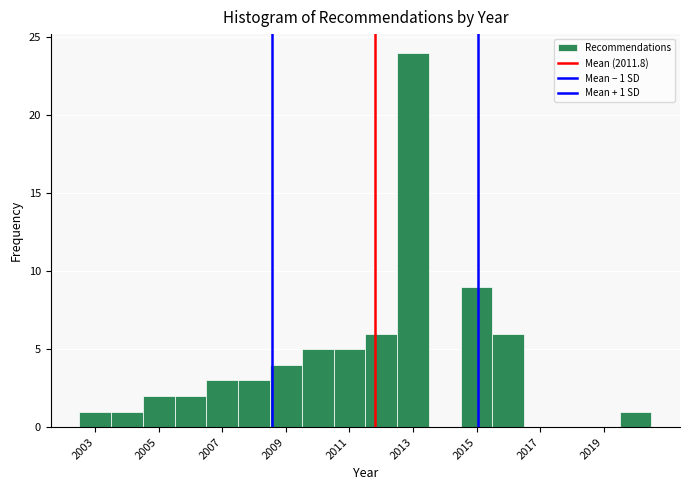

Over which range of the x-axis is the bar tallest?

2012.5 to 2013.5